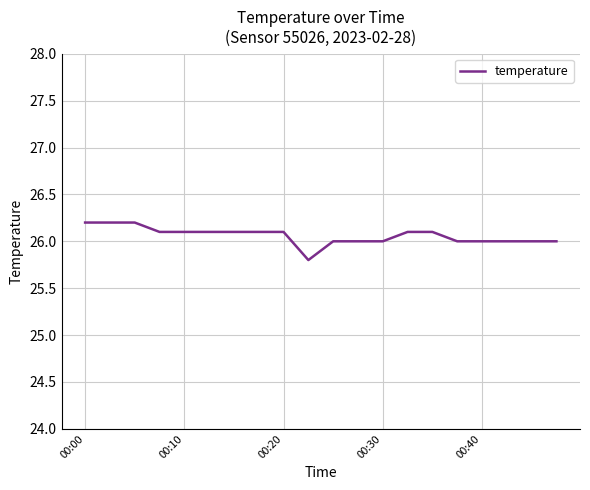

Is this an area chart (filled region under the line)?

No